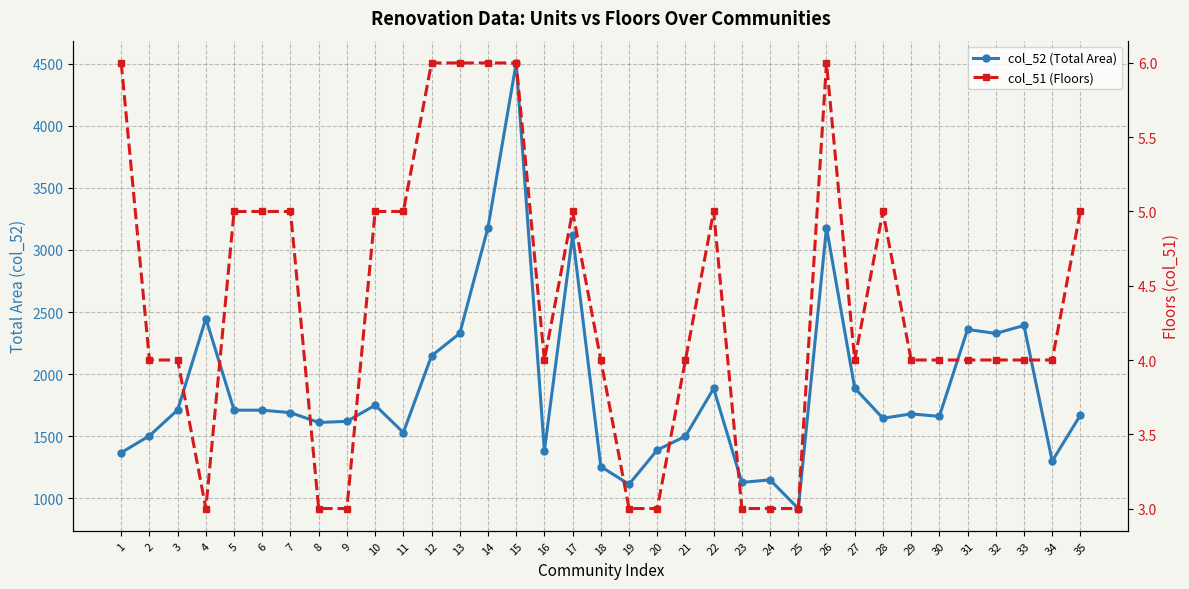

The value of col_51 (Floors) at 35 is 5. True or false?

True